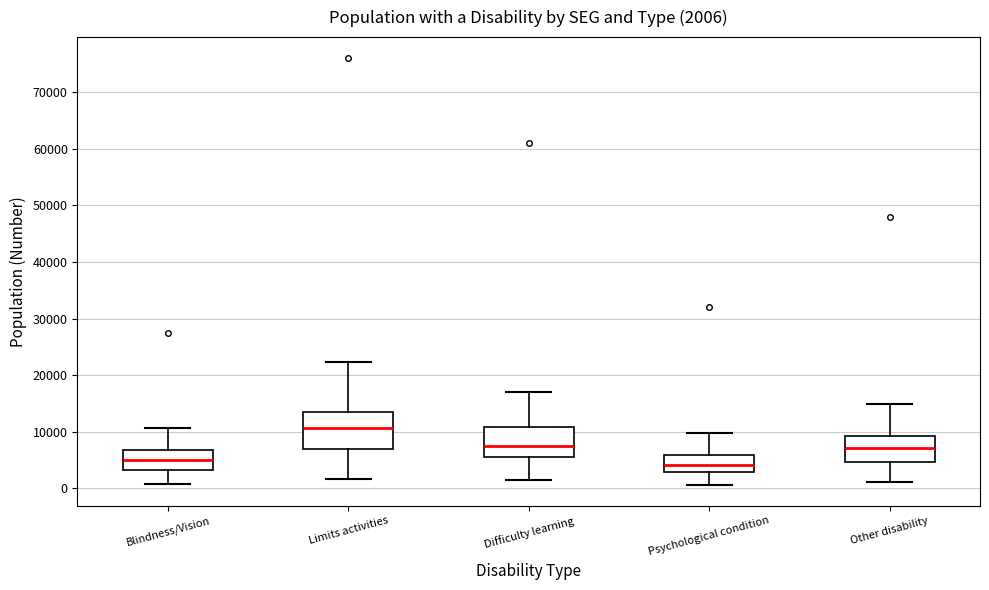

Which box is the tallest, from its lower edge to its upper edge?

Limits activities